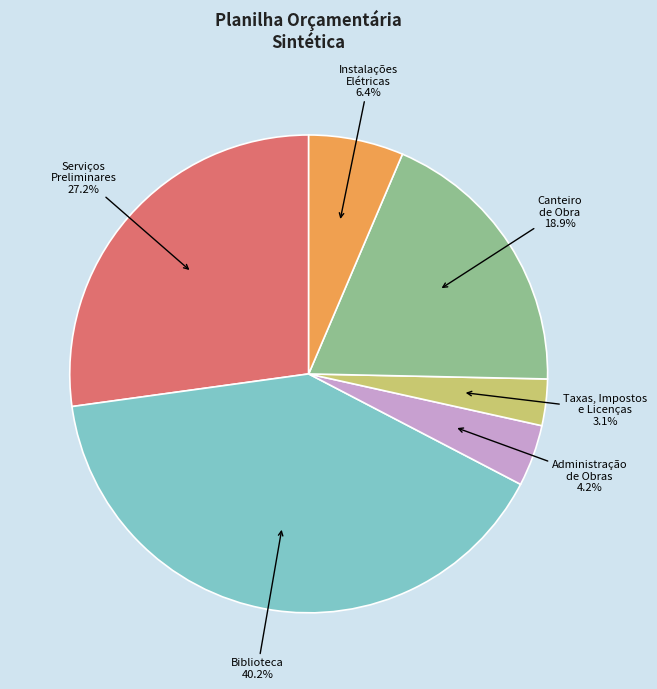

Which category has the smallest portion of the pie?

Taxas, Impostos e Licenças